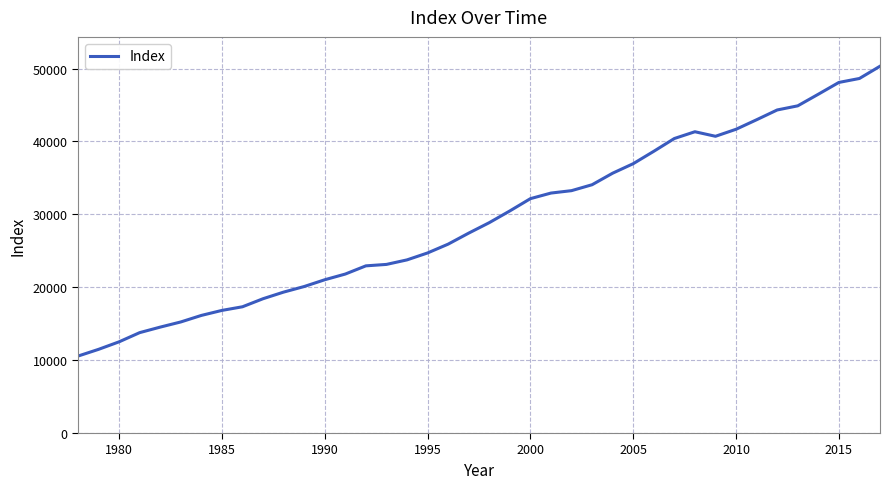

What is the minimum value shown in the chart?

10556.0